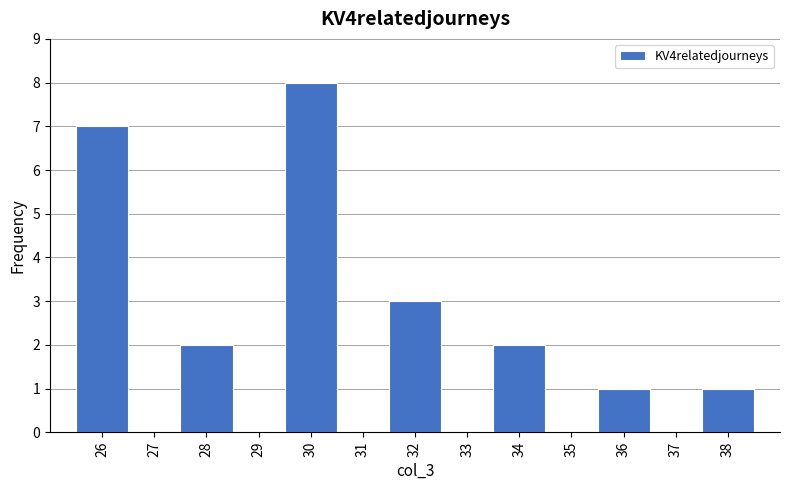

What is the height of the bar covering 25.5 to 26.5 on the x-axis? The values are not printed on the chart, so give them approximately, as read against the axis.

7